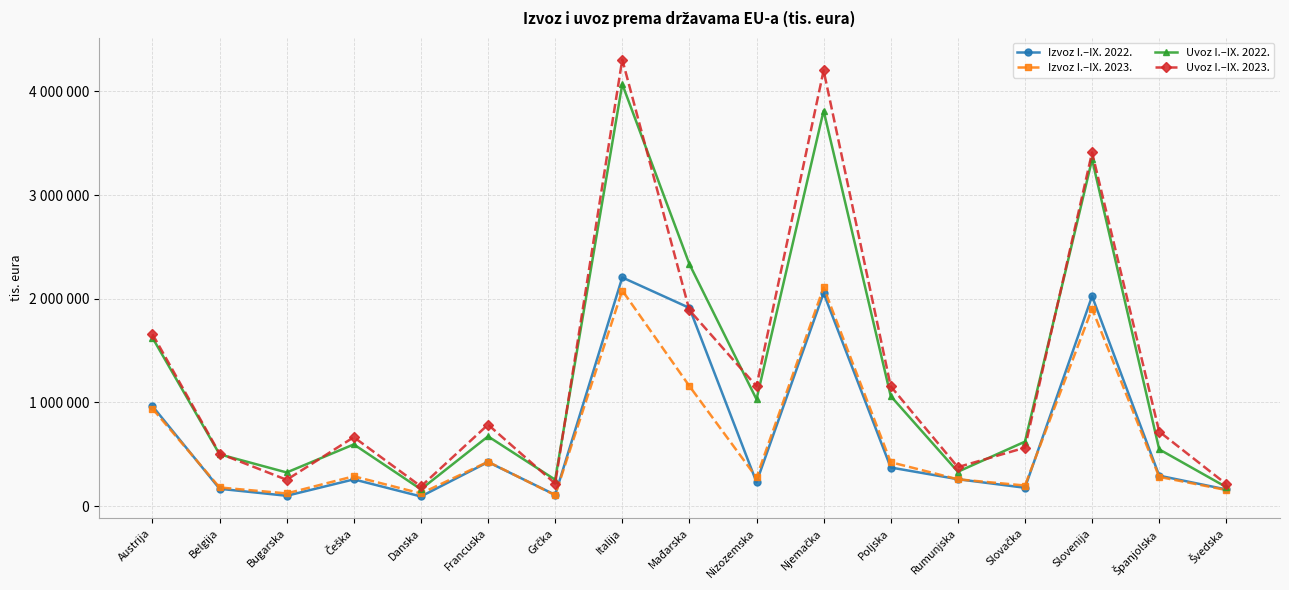

Is this an area chart (filled region under the line)?

No